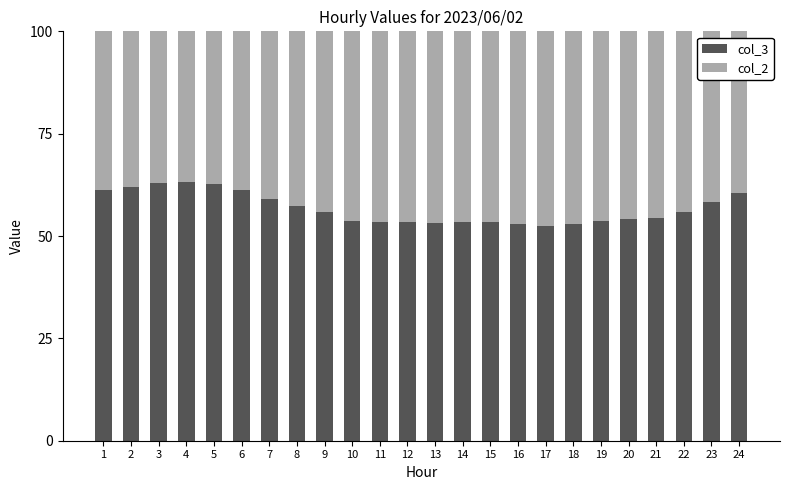

What is the total value across all series at 17?

100.0